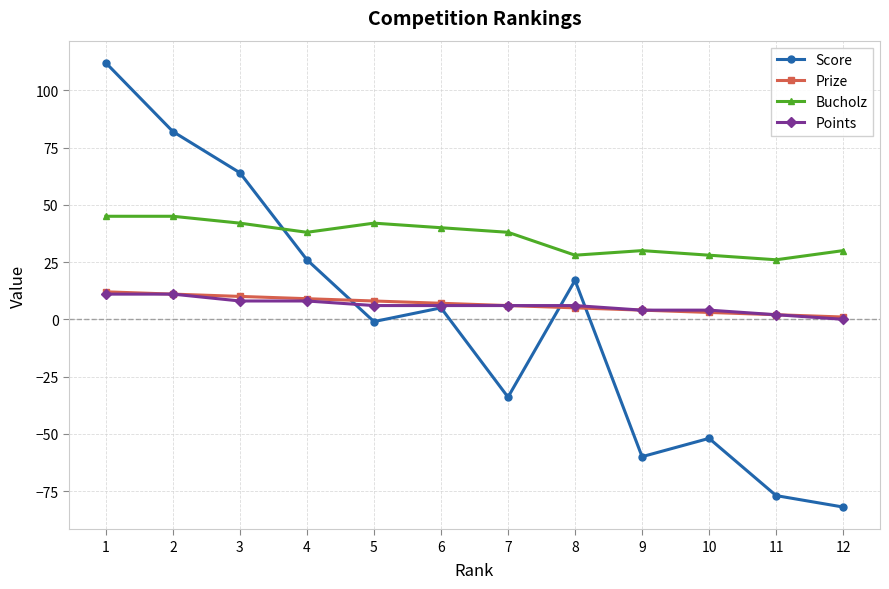

Reading left to right, list all the values displayed in this chart.

Score: 112	82	64	26	-1	5	-34	17	-60	-52	-77	-82
Prize: 12	11	10	9	8	7	6	5	4	3	2	1
Bucholz: 45	45	42	38	42	40	38	28	30	28	26	30
Points: 11	11	8	8	6	6	6	6	4	4	2	0